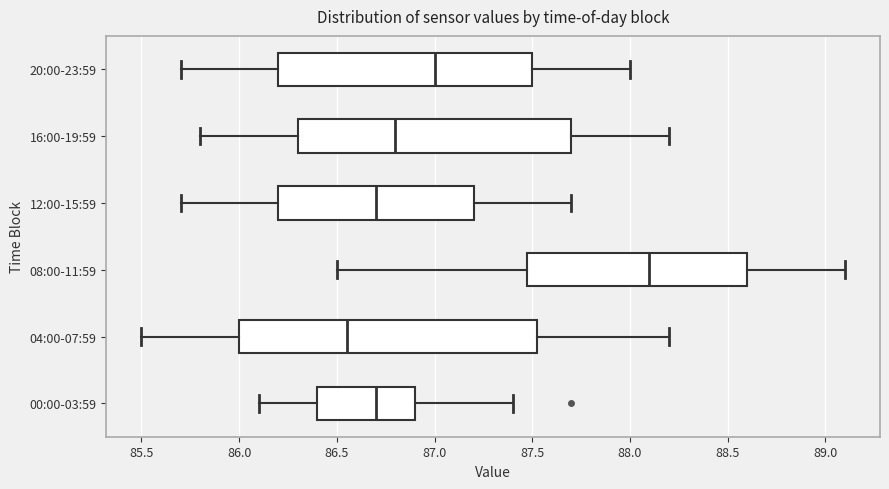

Where is the left edge of the box for 16:00-19:59 on the x-axis? The values are not printed on the chart, so give them approximately, as read against the axis.

86.30